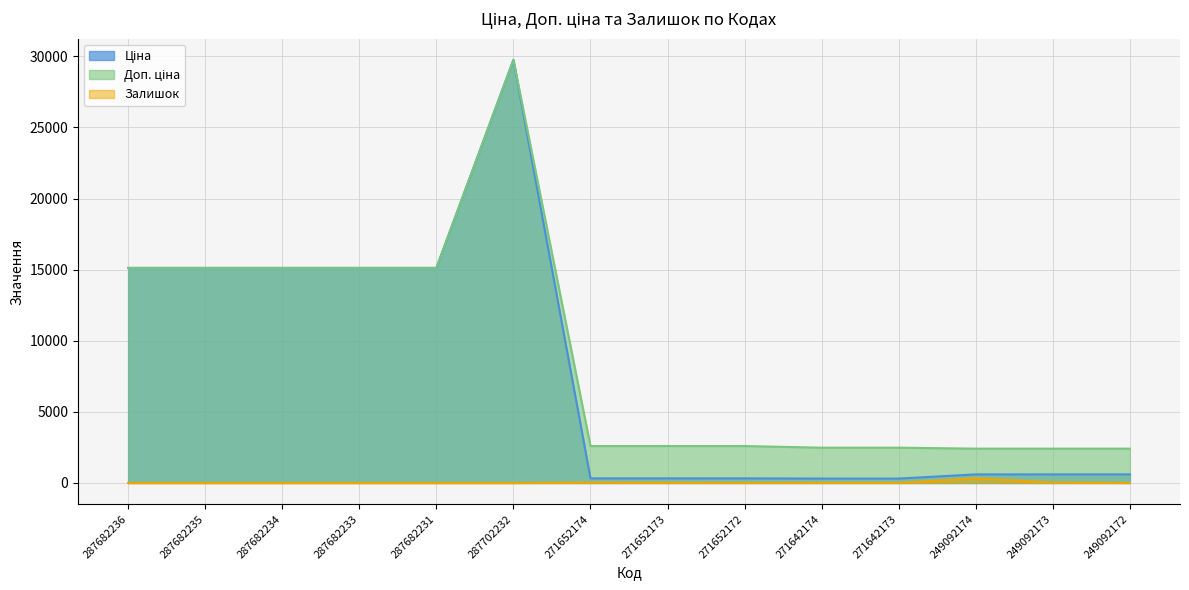

The value of Ціна at 271642173 is 310.3. True or false?

True